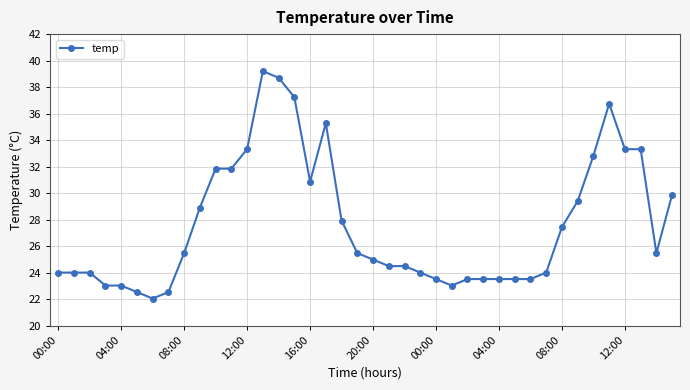

What is the sum of all values?

1105.9